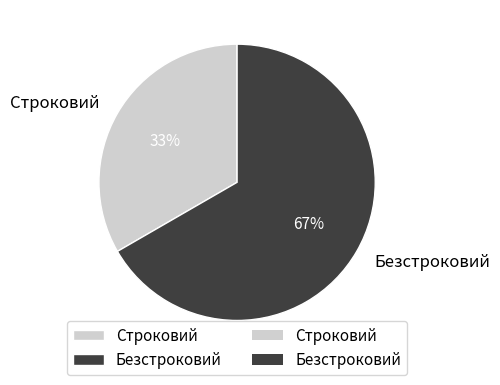

Rank the categories by value from lowest to highest.

Строковий, Безстроковий